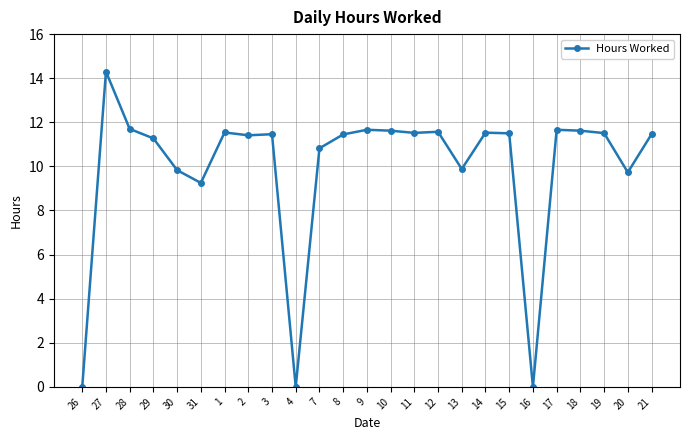

True or false: there are more than 0 points higher than both neighbors.

True